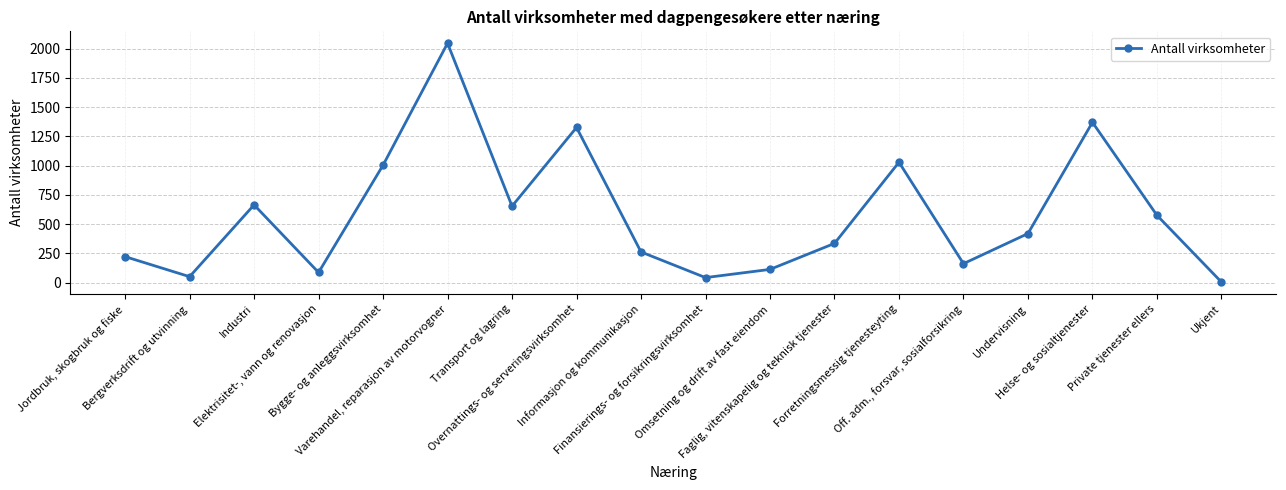

Rank the categories by value from lowest to highest.

Ukjent, Finansierings- og forsikringsvirksomhet, Bergverksdrift og utvinning, Elektrisitet-, vann og renovasjon, Omsetning og drift av fast eiendom, Off. adm., forsvar, sosialforsikring, Jordbruk, skogbruk og fiske, Informasjon og kommunikasjon, Faglig, vitenskapelig og teknisk tjenester, Undervisning, Private tjenester ellers, Transport og lagring, Industri, Bygge- og anleggsvirksomhet, Forretningsmessig tjenesteyting, Overnattings- og serveringsvirksomhet, Helse- og sosialtjenester, Varehandel, reparasjon av motorvogner